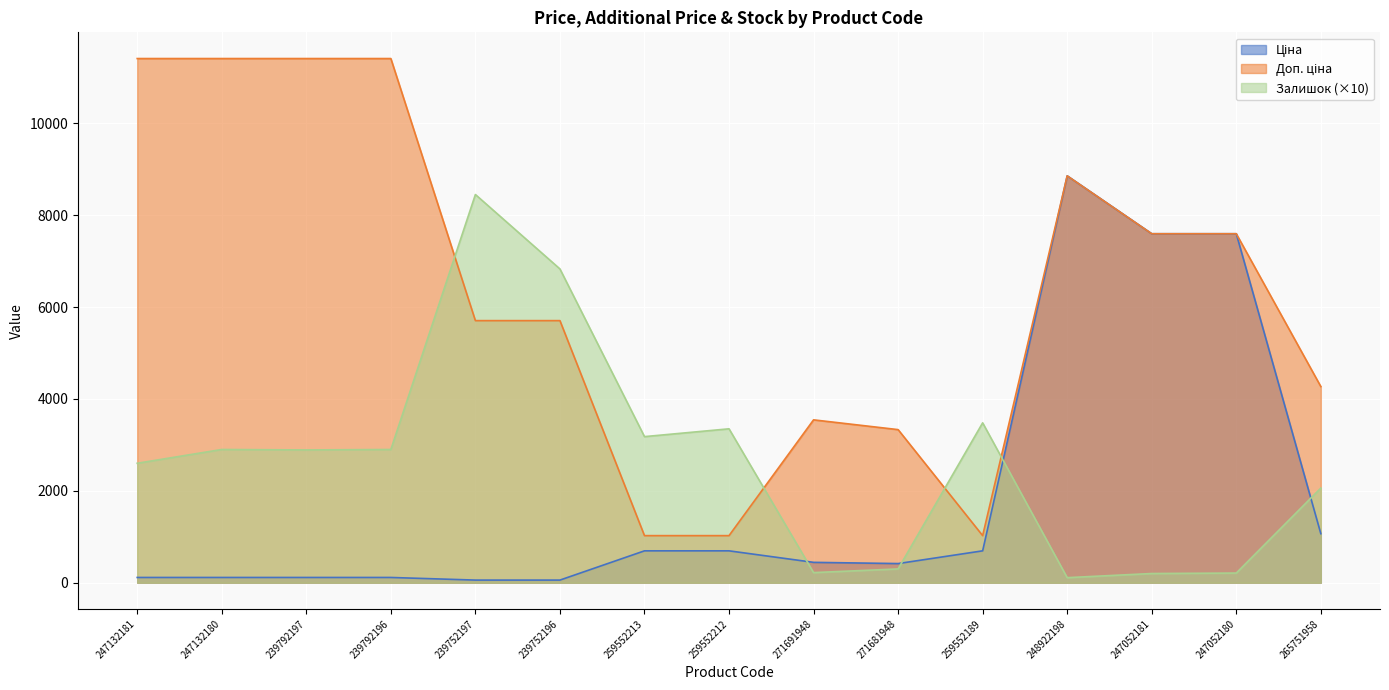

True or false: Ціна has a value of 961.3 at 259552189.

False